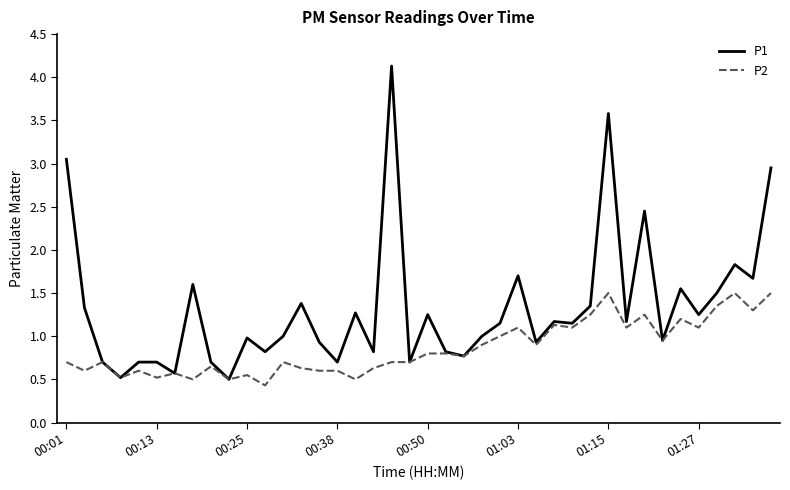

What are all the series names shown in the legend?

P1, P2